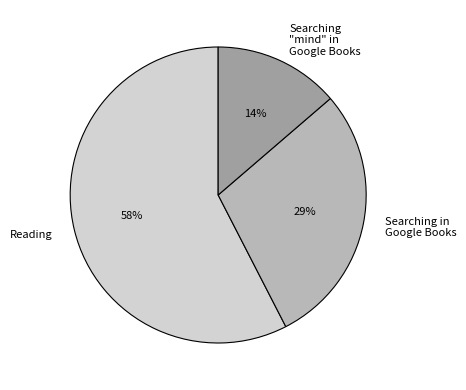

How many slices are in this pie chart?

3